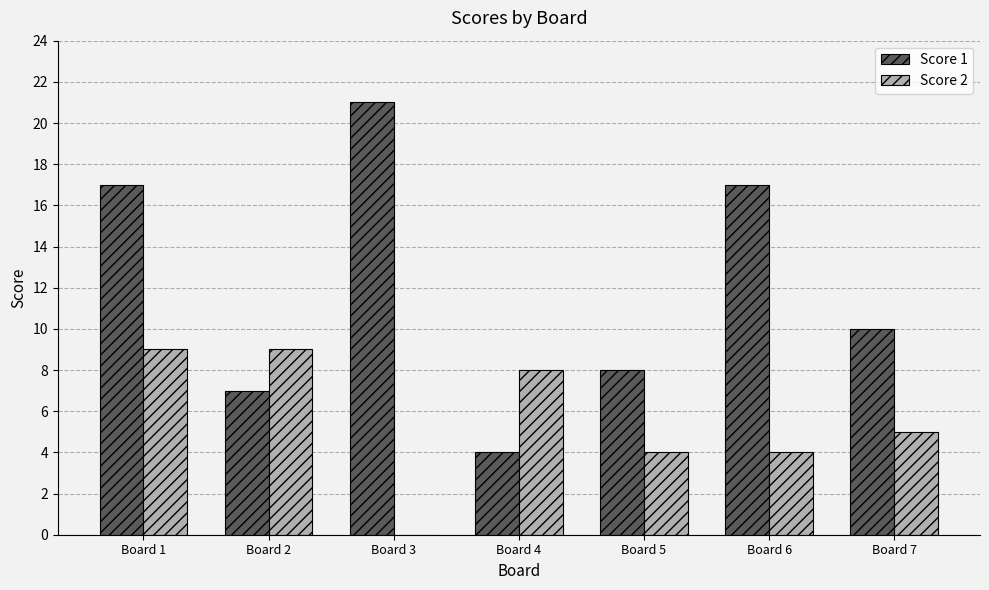

Read the Score 1 value at Board 2, to the nearest 10.

10